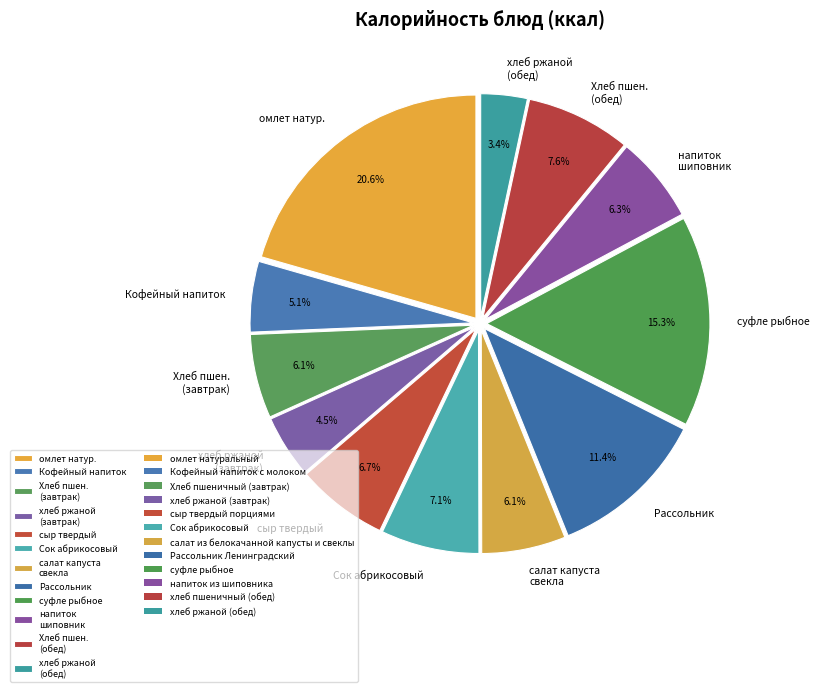

Does омлет натур. account for over 50% of the chart?

No